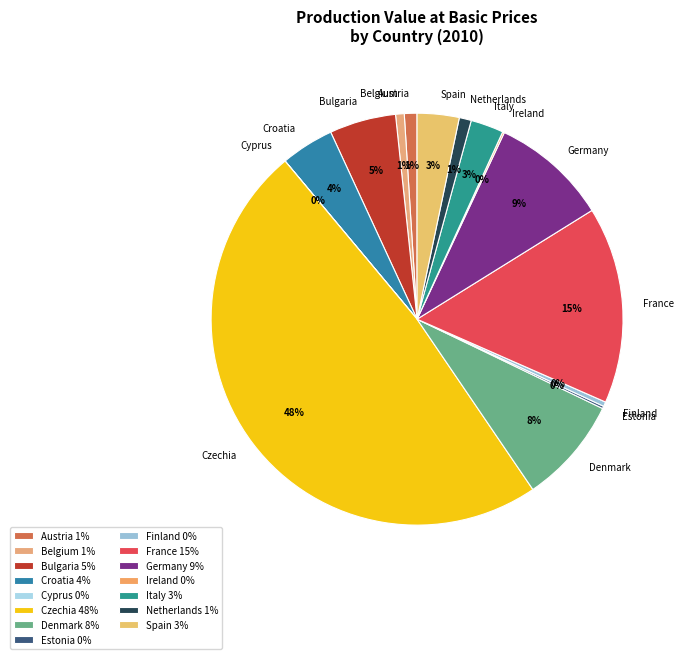

Combined, do Spain and Czechia account for over 50%?

Yes